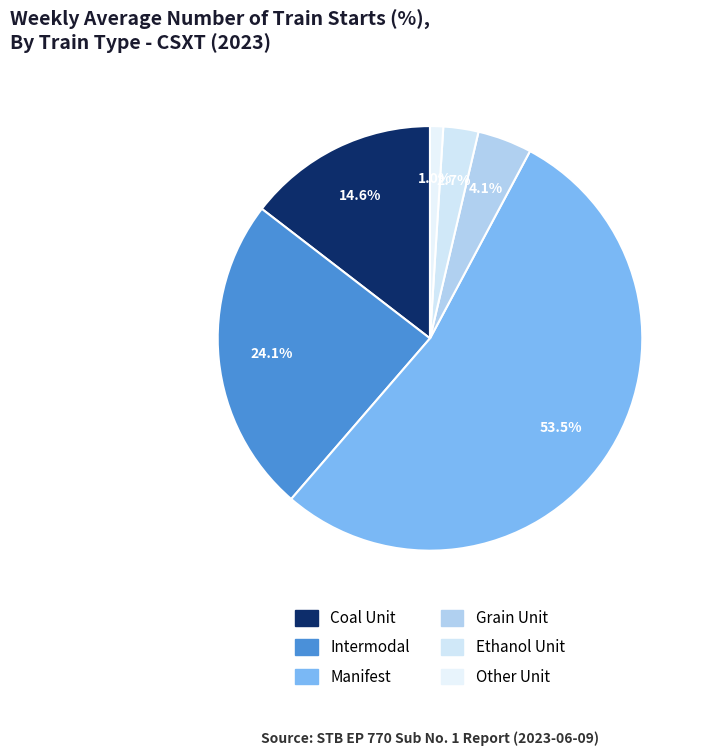

What is the majority slice?

Manifest